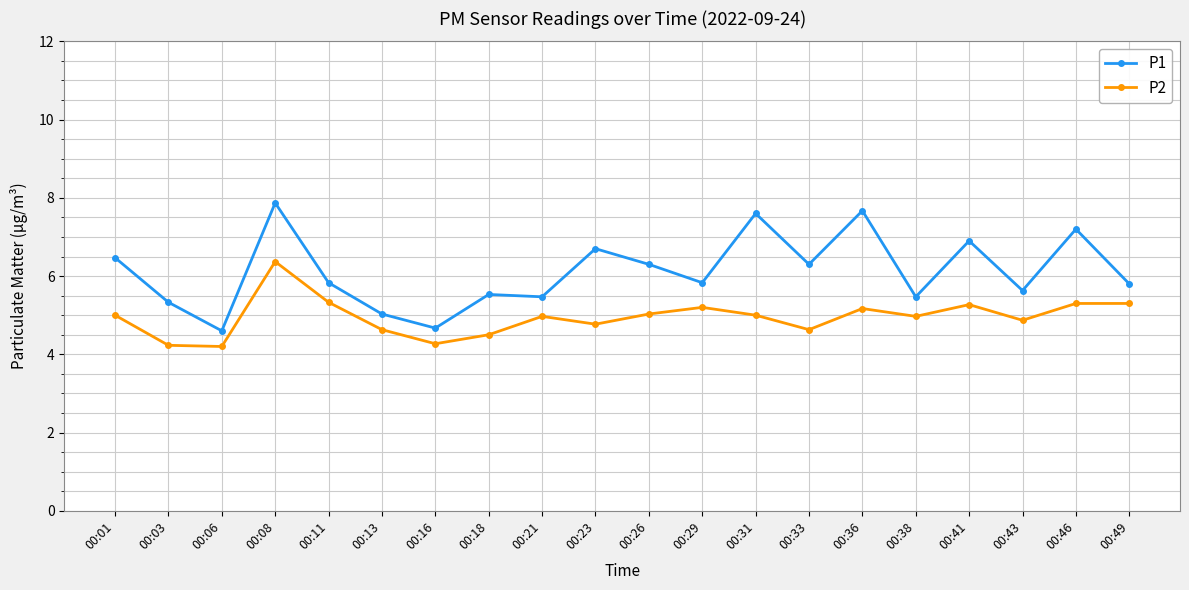

At which category does the chart reach its peak across all series?

00:08